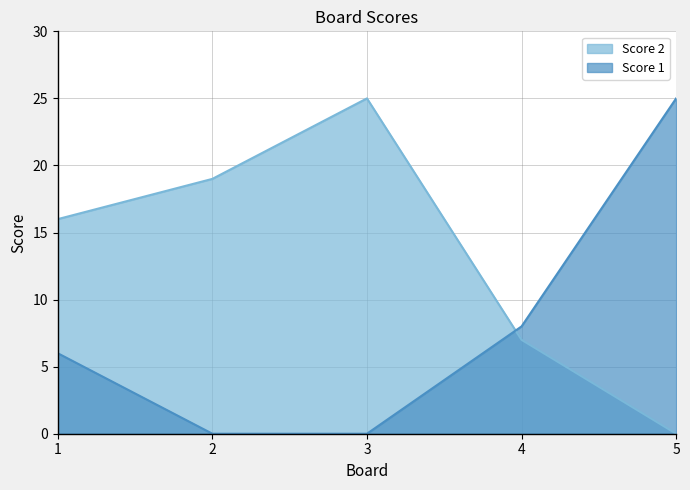

Which category has the lowest value across all series?

5